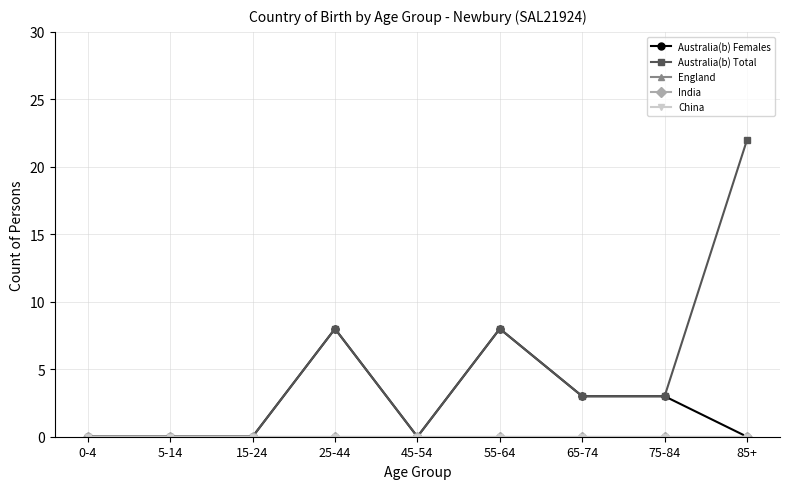

Is this an area chart (filled region under the line)?

No